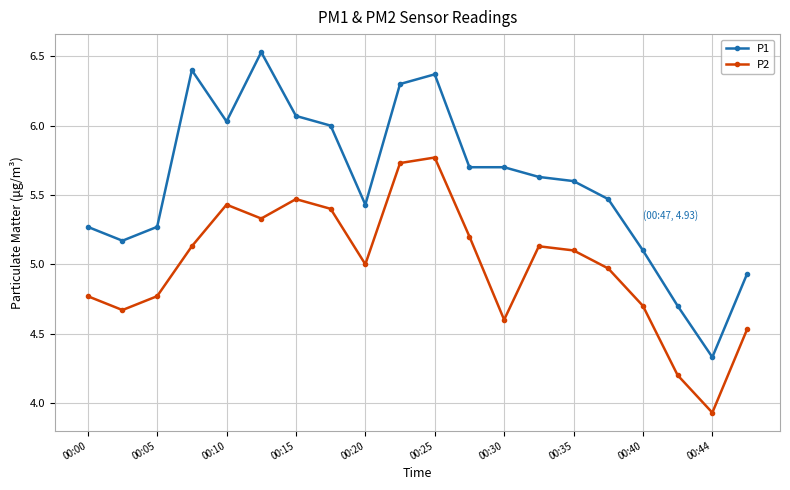

True or false: P1 has more than 2 interior local peaks.

True